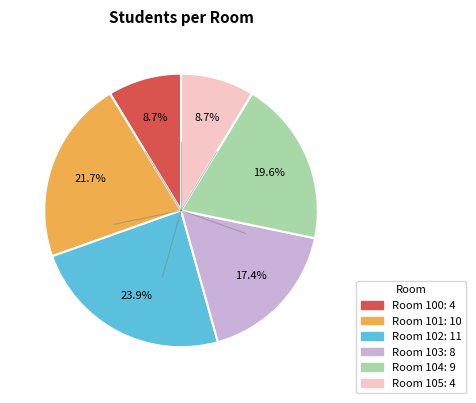

Is there any slice that represents more than half of the pie?

No